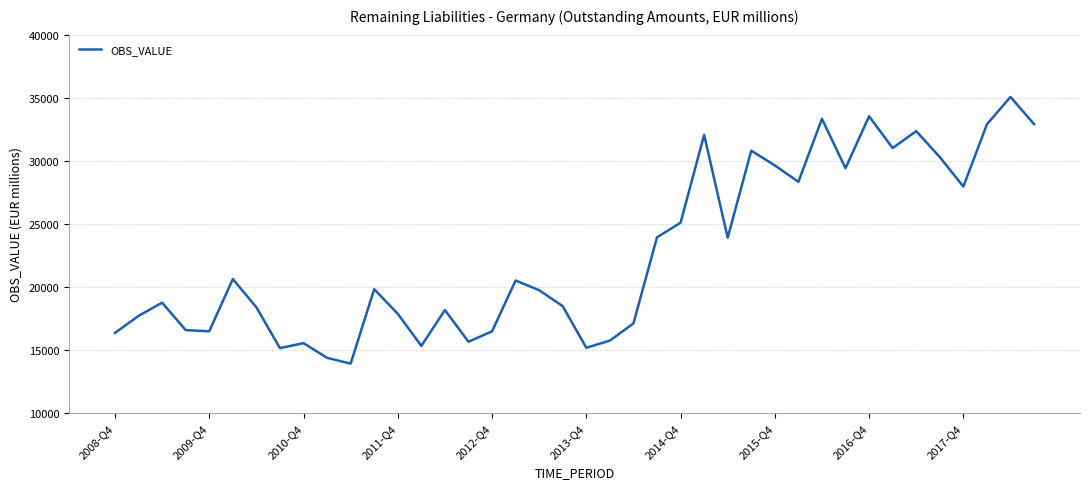

What is the difference between the maximum and minimum values?

21133.4